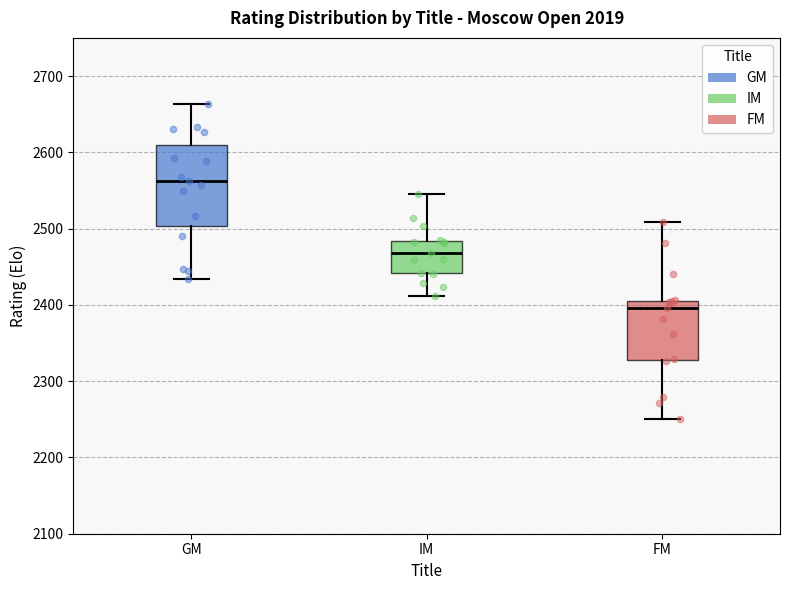

Reading left to right, read every box against the y-axis: the position of its median line, the range the box covers, and the ends of its whiskers. The values are not printed on the chart, so give them approximately, as read against the axis.

GM: median 2560, box 2500 to 2610, whiskers 2430 to 2660
IM: median 2470, box 2440 to 2480, whiskers 2410 to 2550
FM: median 2400, box 2330 to 2410, whiskers 2250 to 2510